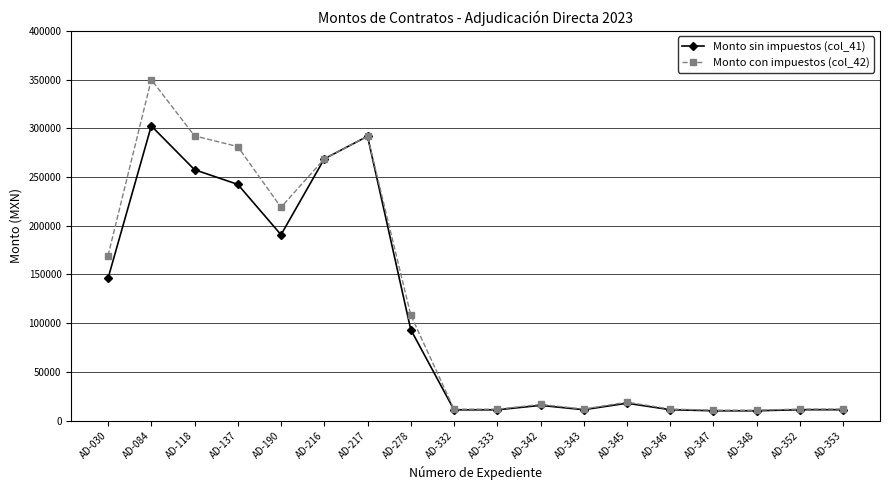

How many data points in Monto con impuestos (col_42) are above 18844?

9